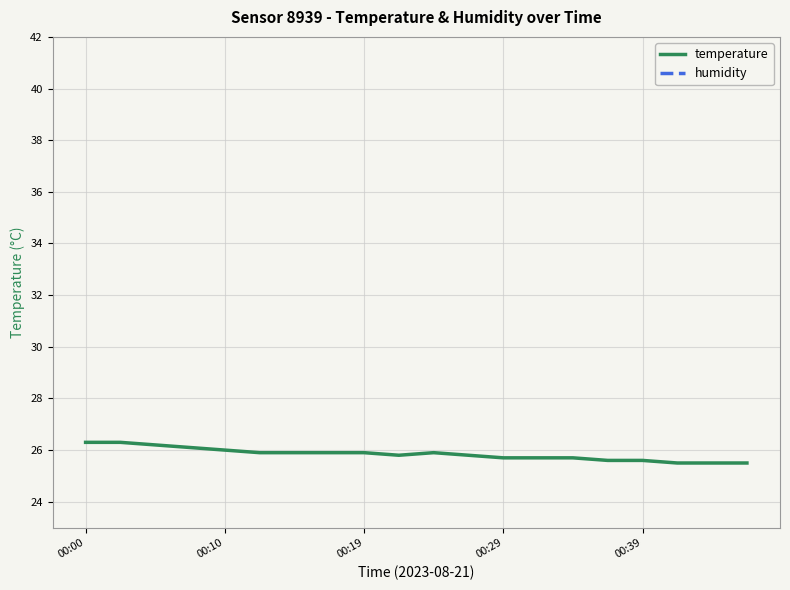

At 15, list the series in order from largest to smallest.

temperature, humidity